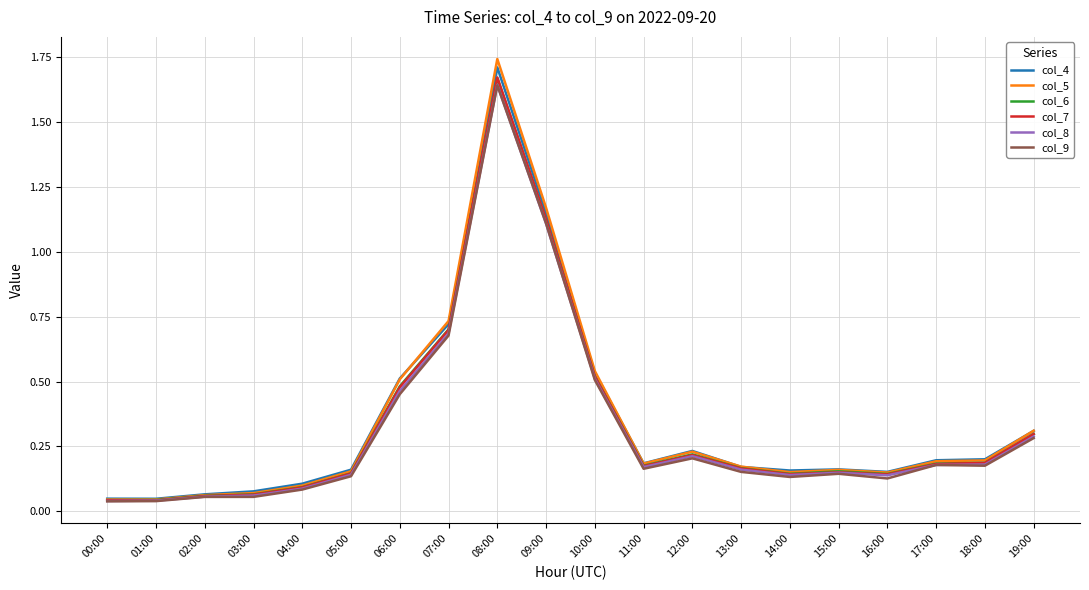

What is the average value of the col_5 series?

0.3